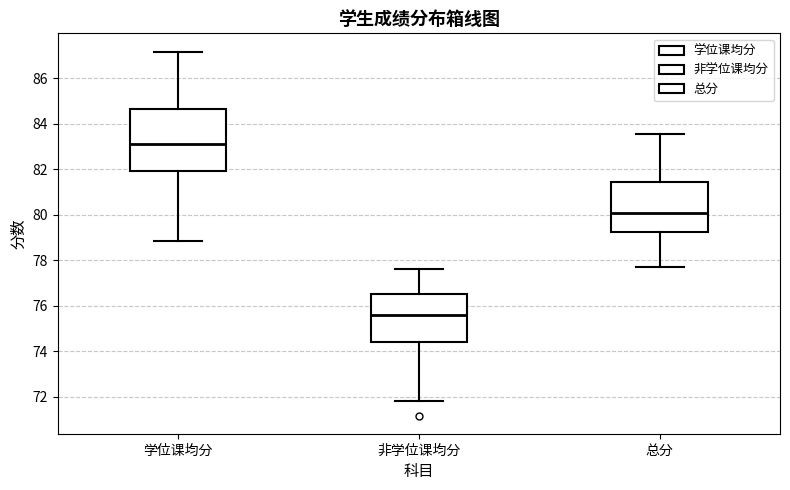

Which box is the tallest, from its lower edge to its upper edge?

学位课均分